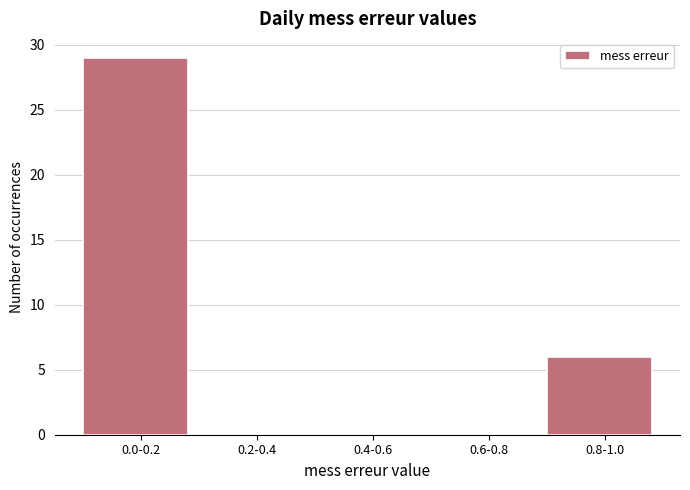

Reading left to right, list all the values displayed in this chart.

0.0-0.2=29	0.2-0.4=0	0.4-0.6=0	0.6-0.8=0	0.8-1.0=6